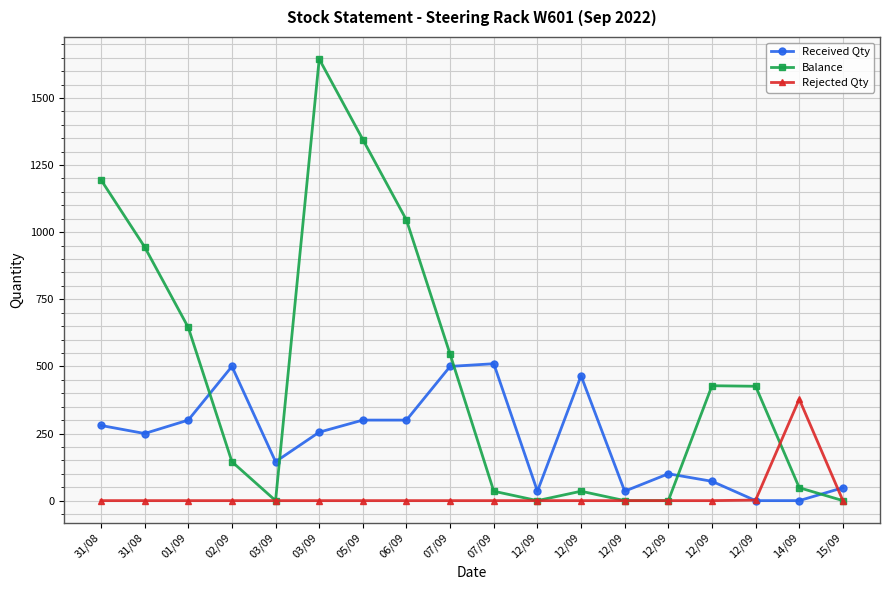

What is the difference between the second highest and second lowest values in the Balance series?

1345